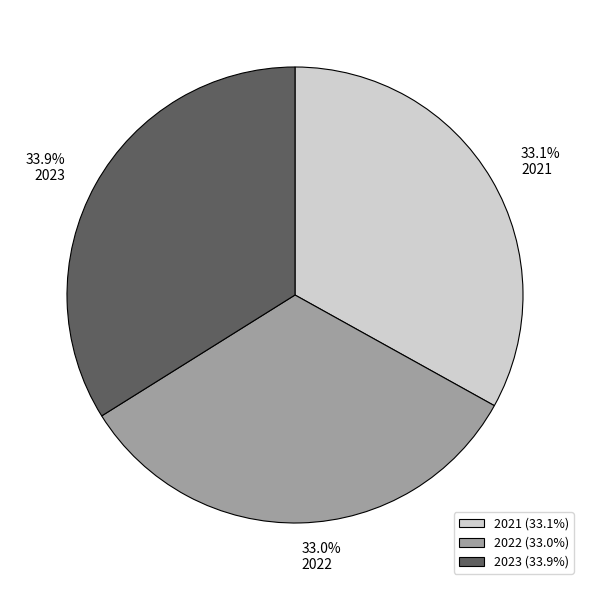

Count the number of slices in the pie.

3